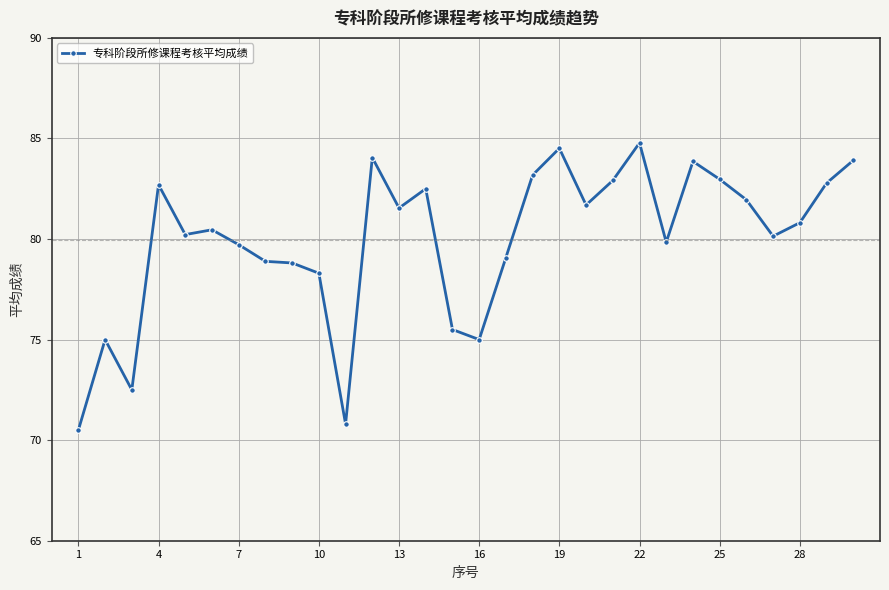

Does the chart have visible grid lines?

Yes